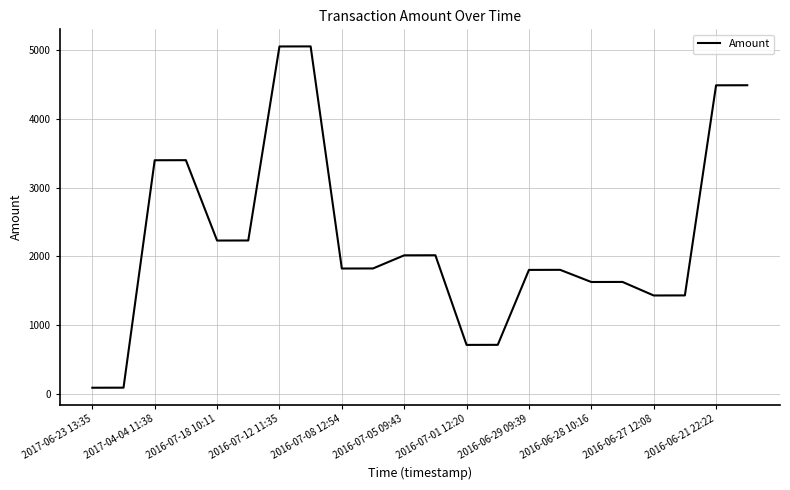

What is the smallest value displayed?

90